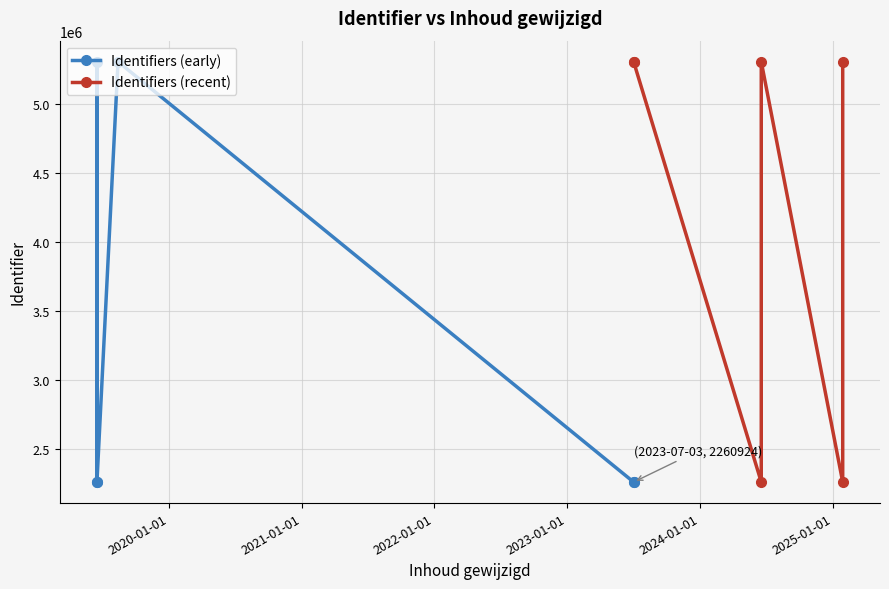

How many data points in Identifiers (recent) are less than 5310241?

3